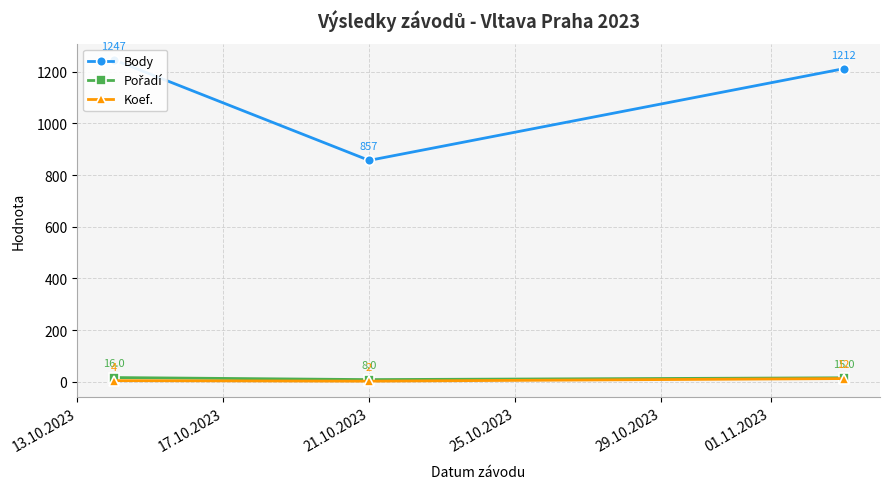

Count the Koef. values in the range 2 to 12.

3